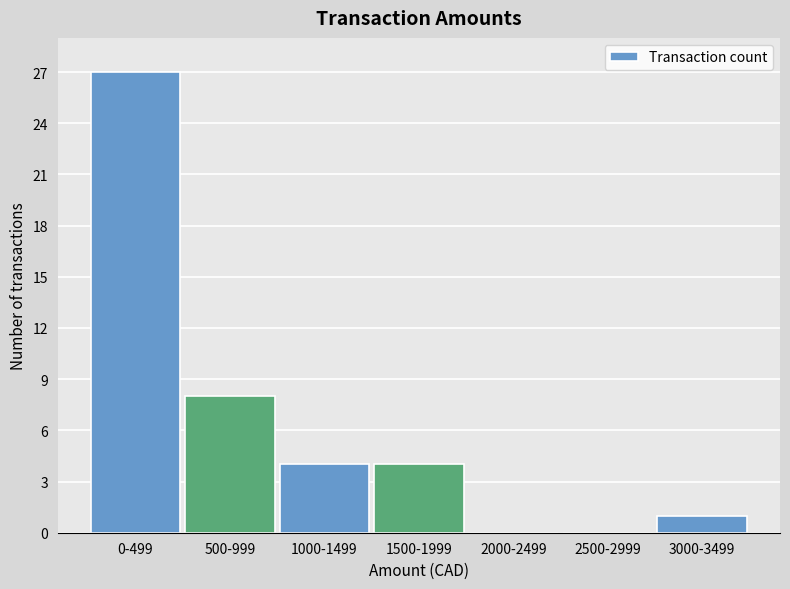

Reading right to left, extract all data points from this chart.

3000-3499=1	2500-2999=0	2000-2499=0	1500-1999=4	1000-1499=4	500-999=8	0-499=27